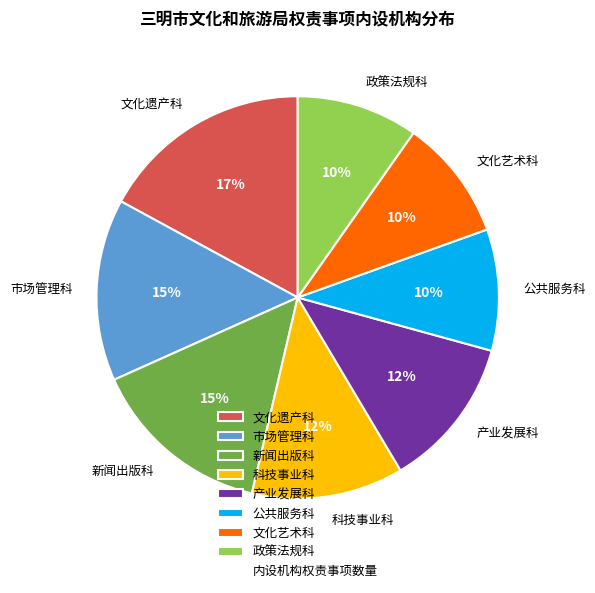

Which has a higher value, 市场管理科 or 政策法规科?

市场管理科